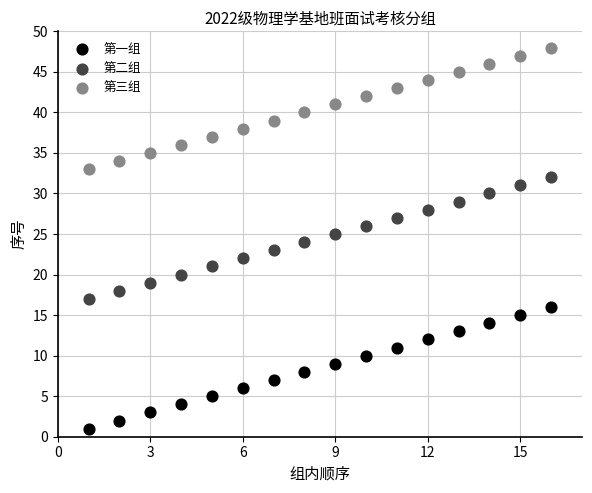

Across all data points, what is the range of Y values (max minus min)?

47